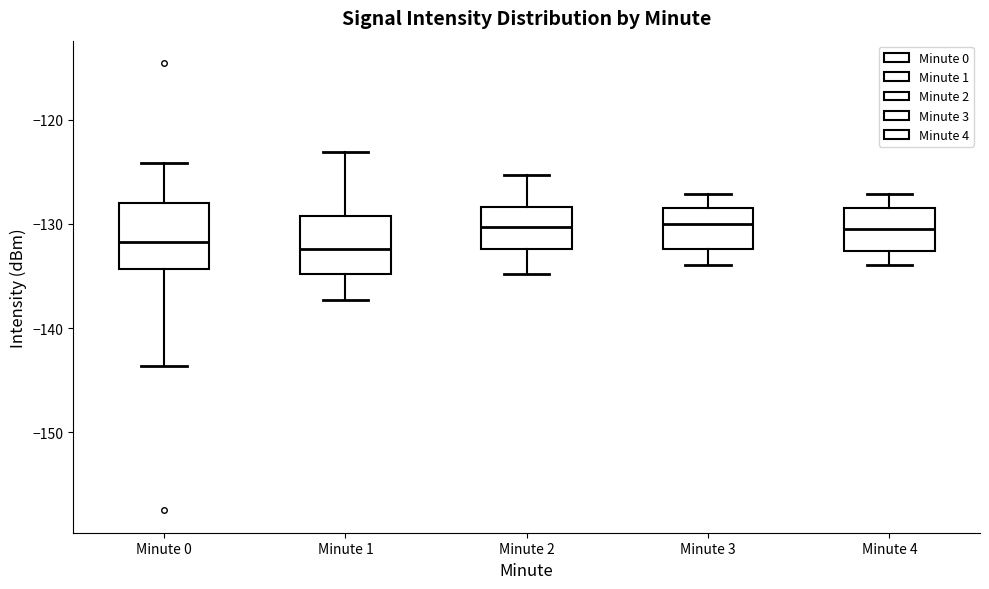

Reading left to right, transcribe this box plot: for each box, give where its median line is, the range the box spans, and where its two whiskers end, as read against the y-axis. The values are not printed on the chart, so give them approximately, as read against the axis.

Minute 0: median -132, box -134 to -128, whiskers -144 to -124
Minute 1: median -132, box -135 to -129, whiskers -137 to -123
Minute 2: median -130, box -132 to -128, whiskers -135 to -125
Minute 3: median -130, box -132 to -128, whiskers -134 to -127
Minute 4: median -131, box -133 to -128, whiskers -134 to -127